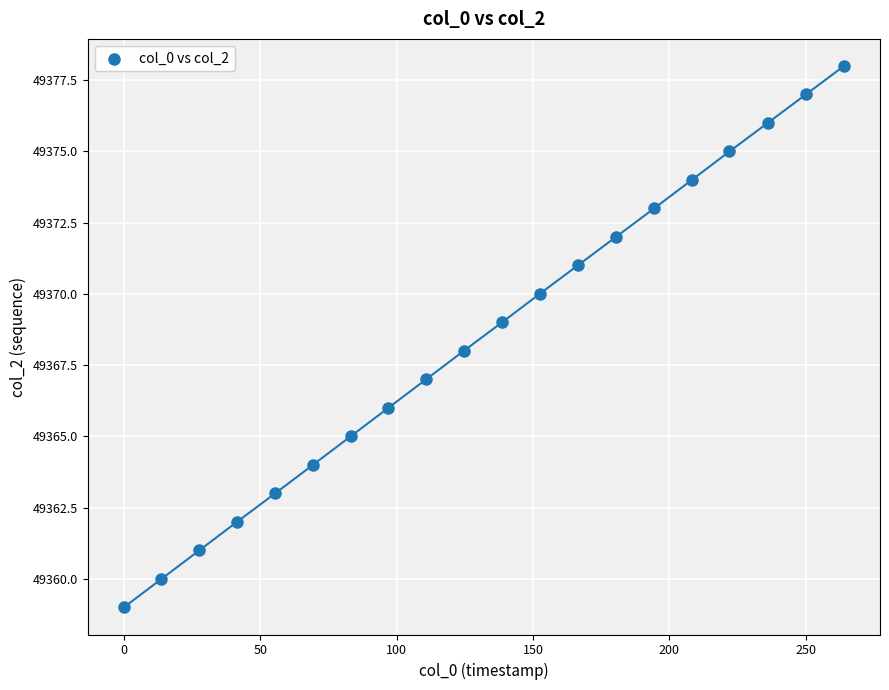

What is the range of Y values (max minus min)?

19